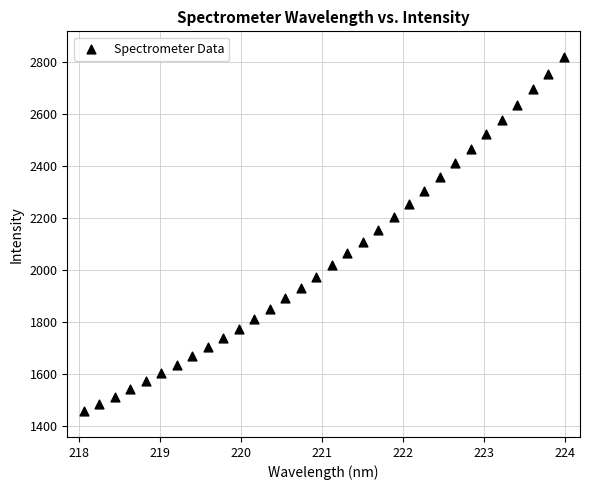

What is the range of X values (max minus min)?

5.9